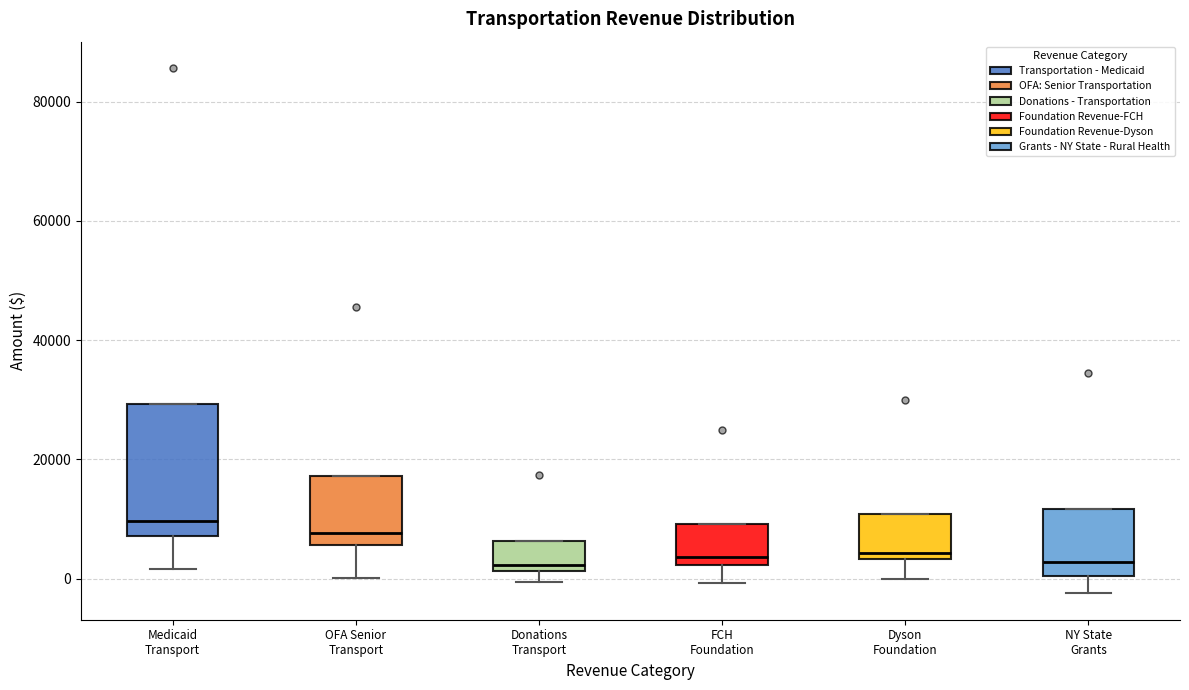

Comparing the boxes themselves (not the whiskers), which one is the tallest?

Medicaid Transport